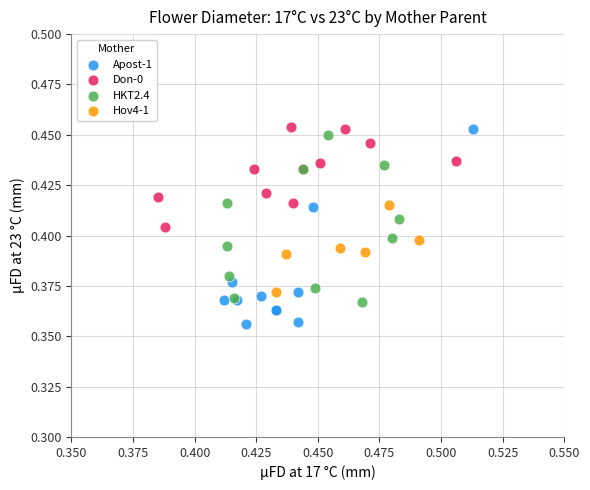

Which series has the widest spread of Y values?

Apost-1